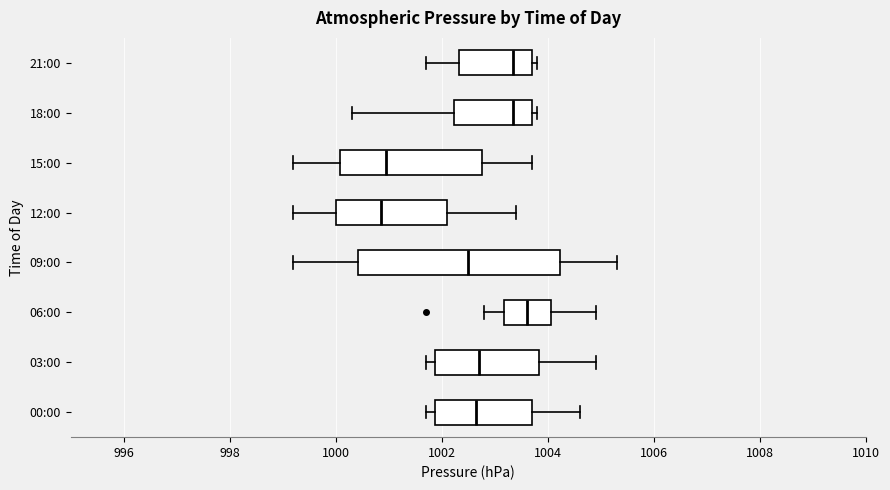

Comparing the boxes themselves (not the whiskers), which one is the widest?

09:00